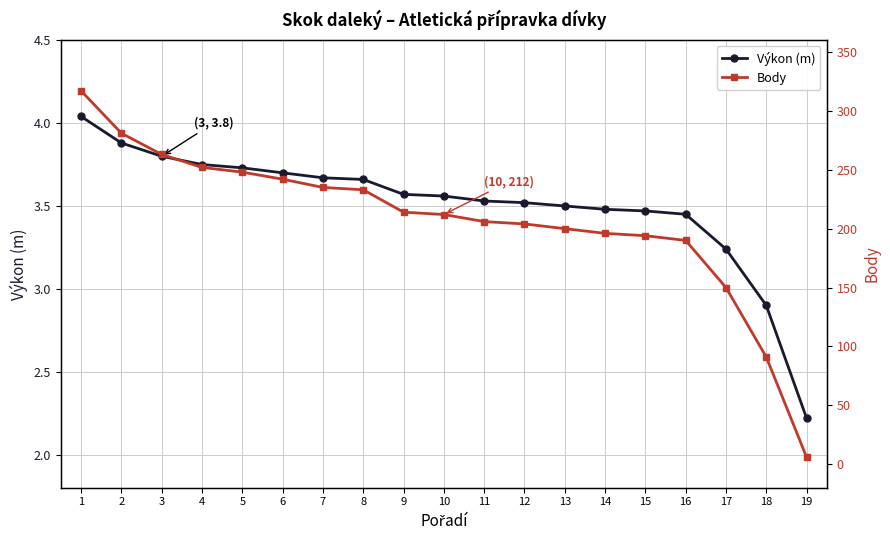

At how many categories does at least one series exceed 289?

1